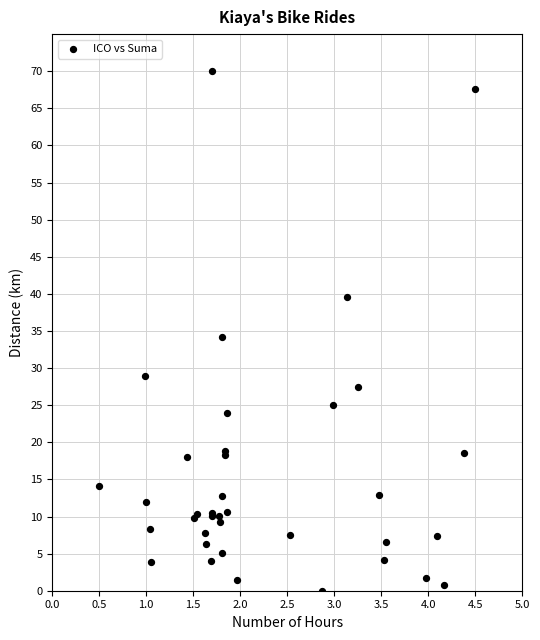

What Y value in the scatter plot is closest to 35?

34.1